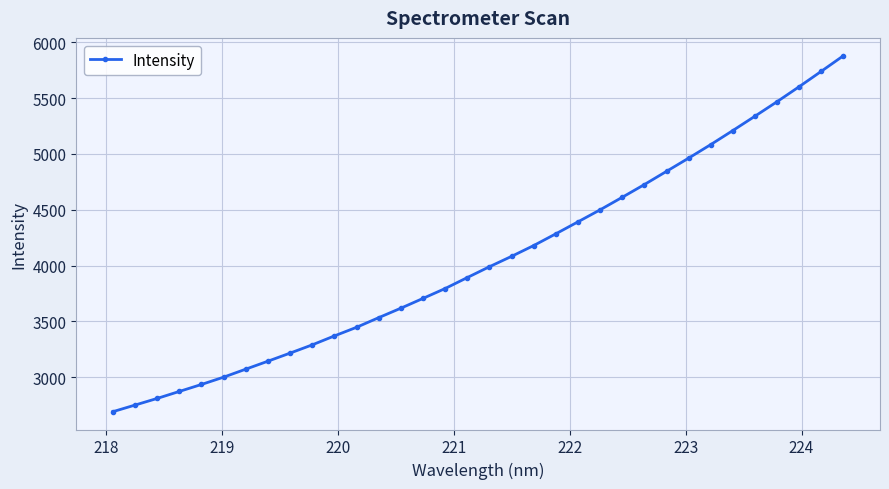

What is the difference between the second highest and second lowest values?

2990.2